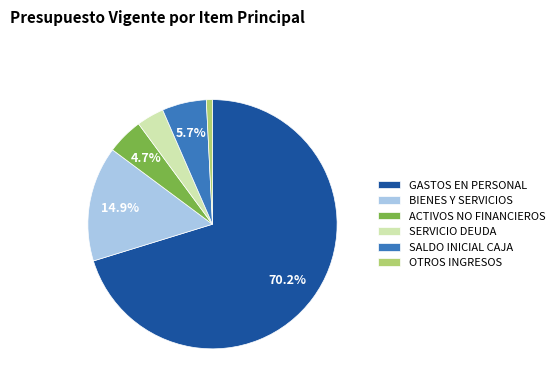

Is there a majority slice in this chart?

Yes